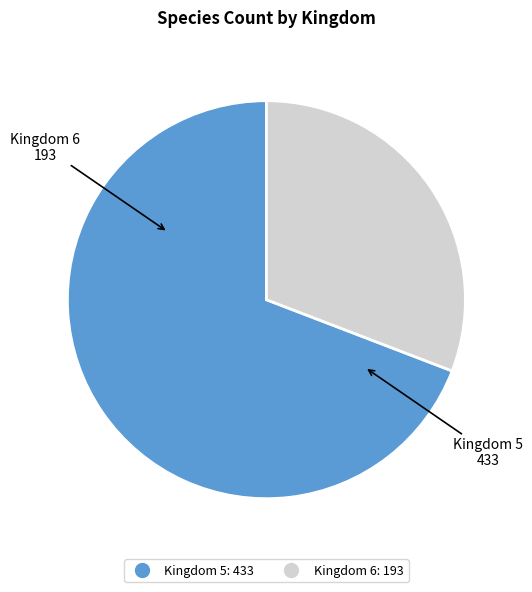

Does any single category account for the majority?

Yes